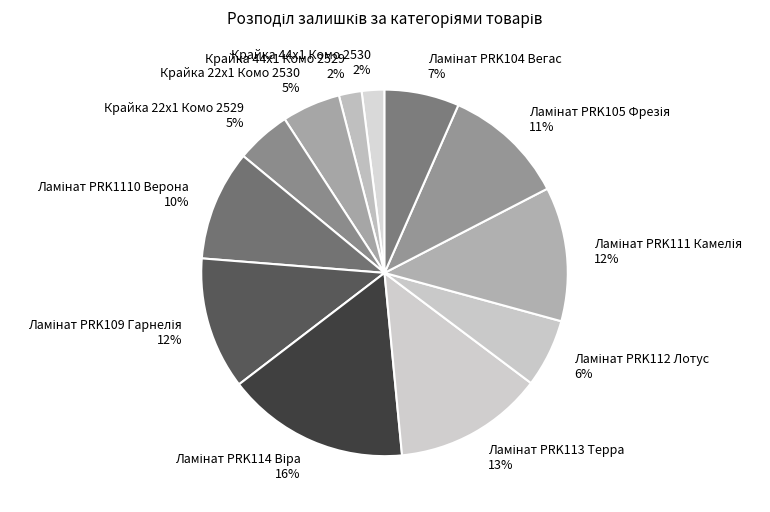

To the nearest percent, what portion does Крайка 44x1 Комо 2529 represent?

2%